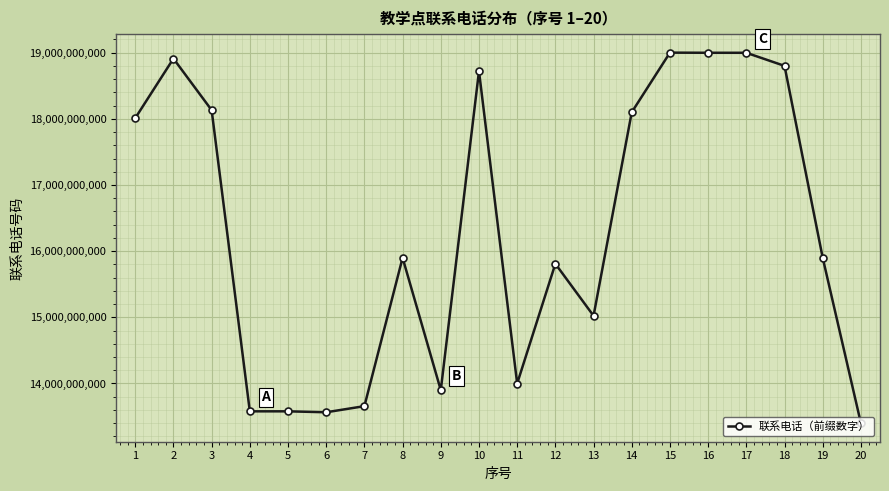

What is the sum of the values at 17 and 8?

34896981840